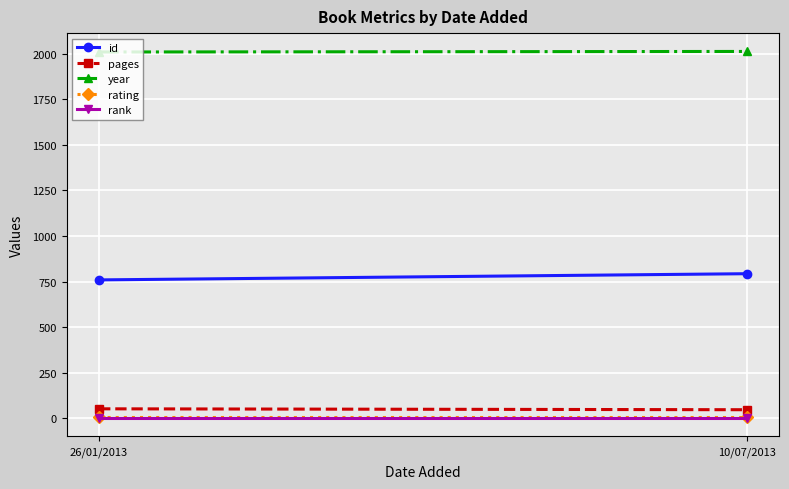

Reading left to right, extract all data points from this chart.

id: 759	793
pages: 52	47
year: 2009	2012
rating: 9	9
rank: 1	1